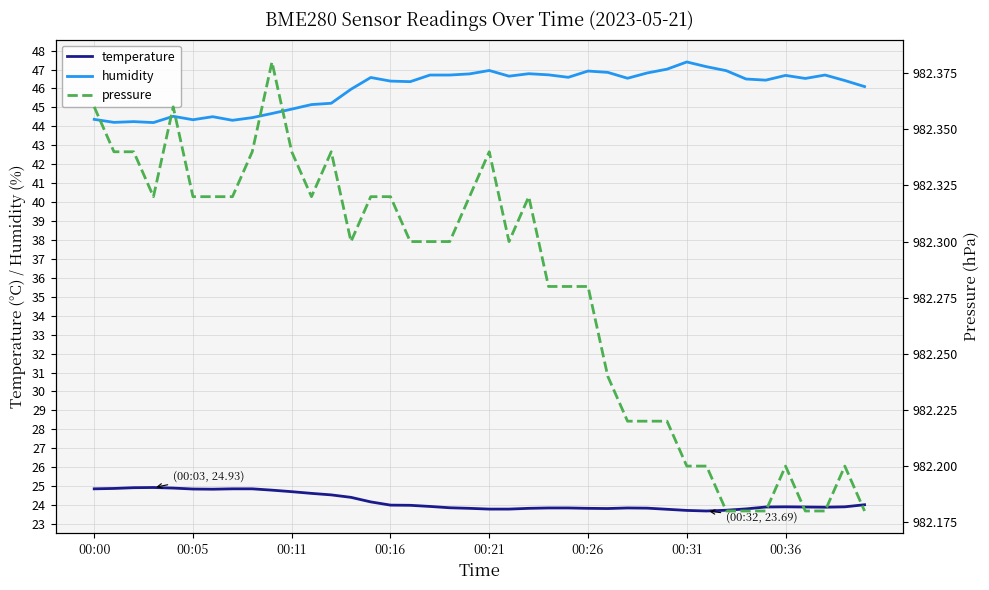

Reading left to right, what are all the values shown in this chart?

temperature: 24.9	24.9	24.9	24.9	24.9	24.9	24.8	24.9	24.9	24.8	24.7	24.6	24.5	24.4	24.2	24.0	24.0	23.9	23.9	23.8	23.8	23.8	23.8	23.9	23.9	23.8	23.8	23.9	23.8	23.8	23.7	23.7	23.7	23.8	23.9	23.9	23.9	23.9	23.9	24.0
humidity: 44.4	44.2	44.2	44.2	44.5	44.4	44.5	44.3	44.5	44.7	44.9	45.1	45.2	46.0	46.6	46.4	46.4	46.7	46.7	46.8	47.0	46.6	46.8	46.7	46.6	46.9	46.9	46.5	46.8	47.0	47.4	47.1	46.9	46.5	46.4	46.7	46.5	46.7	46.4	46.1
pressure: 982.4	982.3	982.3	982.3	982.4	982.3	982.3	982.3	982.3	982.4	982.3	982.3	982.3	982.3	982.3	982.3	982.3	982.3	982.3	982.3	982.3	982.3	982.3	982.3	982.3	982.3	982.2	982.2	982.2	982.2	982.2	982.2	982.2	982.2	982.2	982.2	982.2	982.2	982.2	982.2